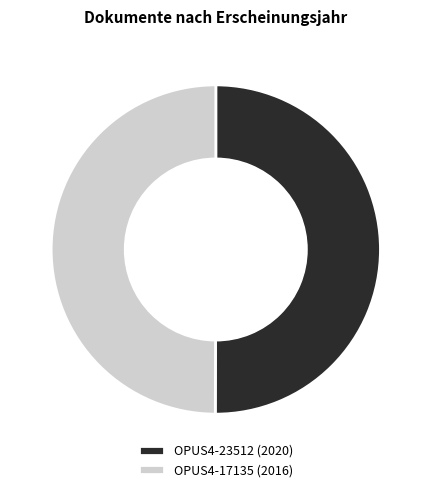

True or false: OPUS4-17135 (2016) accounts for 50% of the total.

True